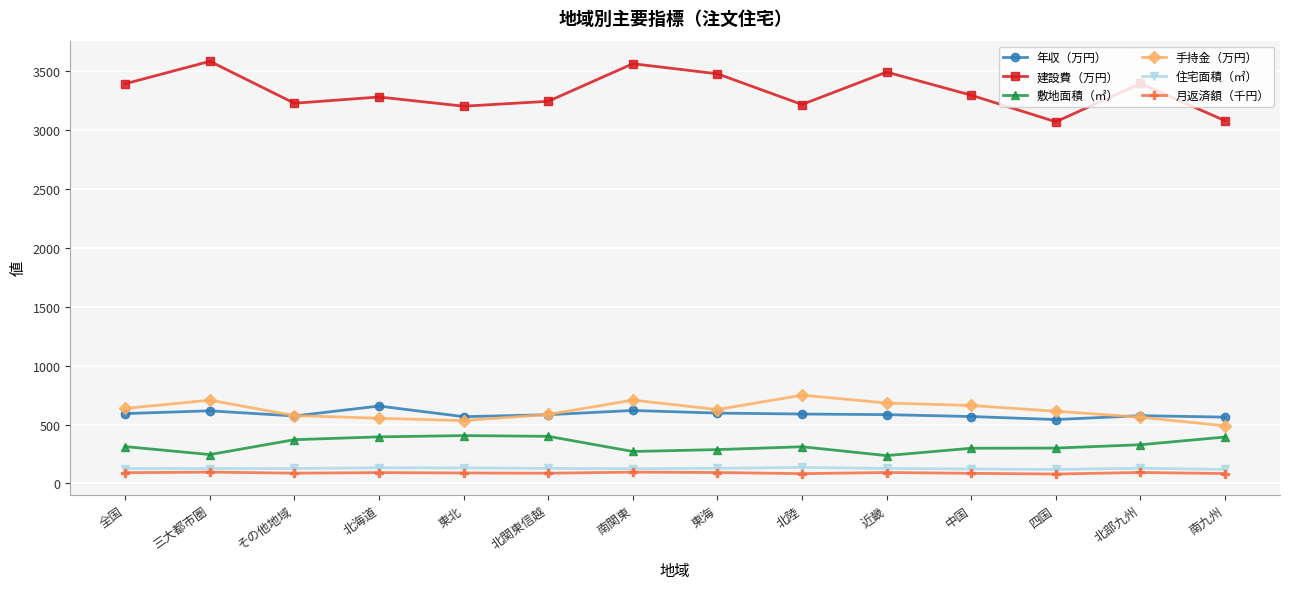

What is the smallest value displayed?

80.0